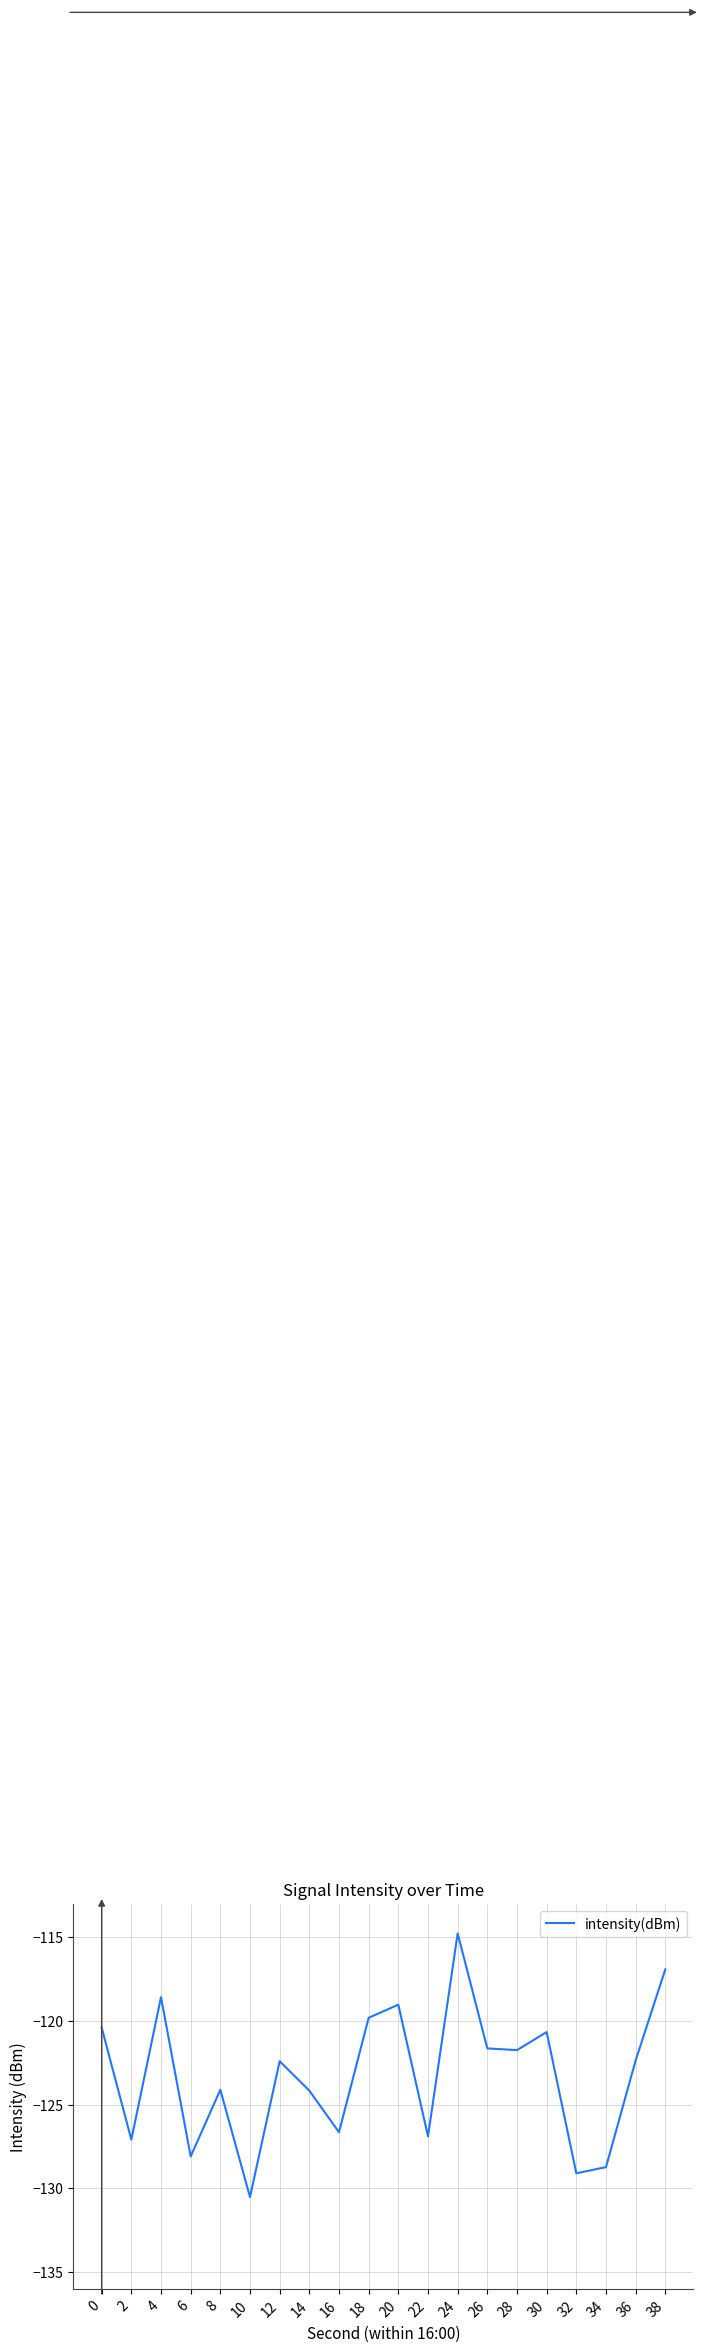

The chart shows a value of -119.8 at 18. True or false?

True